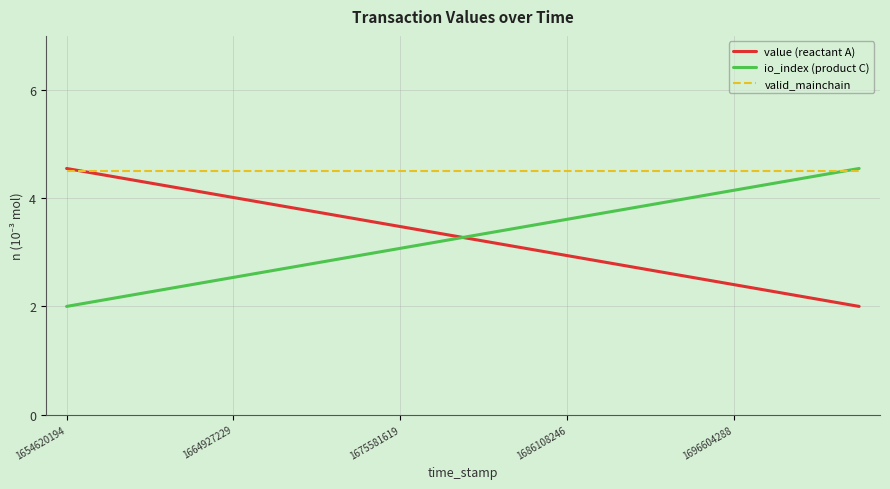

Which series has the largest total across all categories?

valid_mainchain